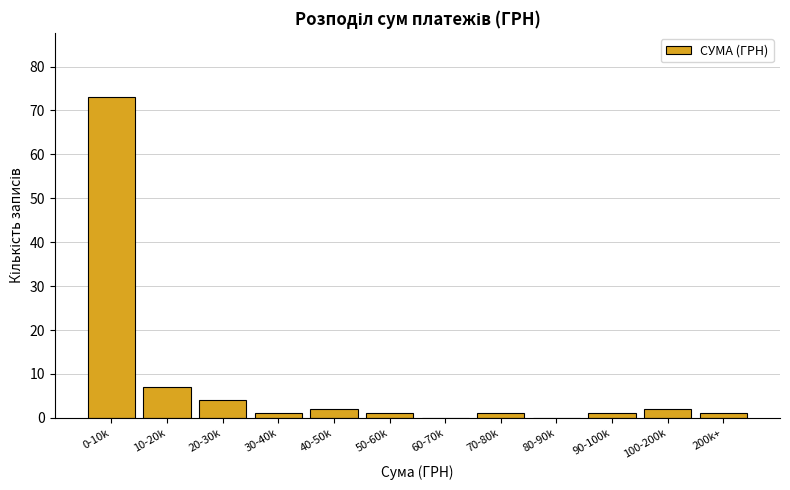

Reading right to left, list all the values displayed in this chart.

200k+=1	100-200k=2	90-100k=1	80-90k=0	70-80k=1	60-70k=0	50-60k=1	40-50k=2	30-40k=1	20-30k=4	10-20k=7	0-10k=73